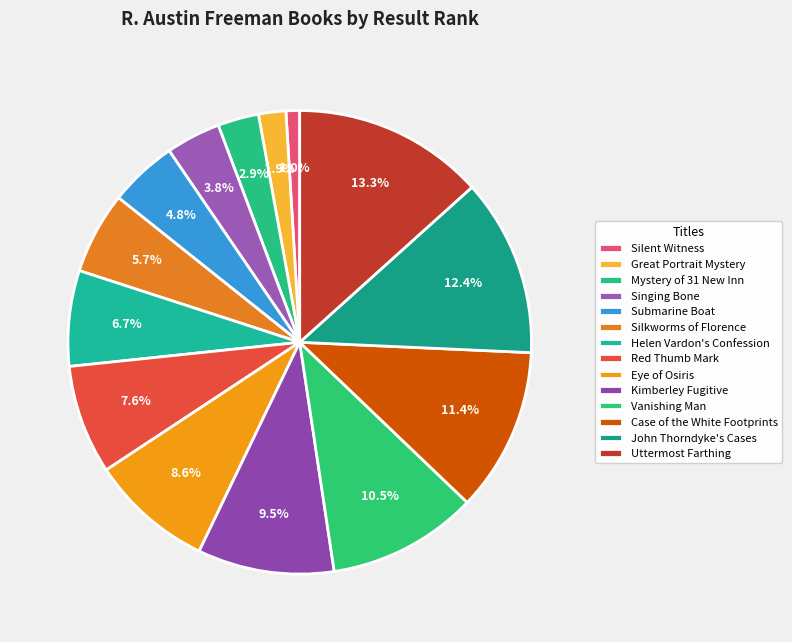

Which slice is the smallest?

Silent Witness